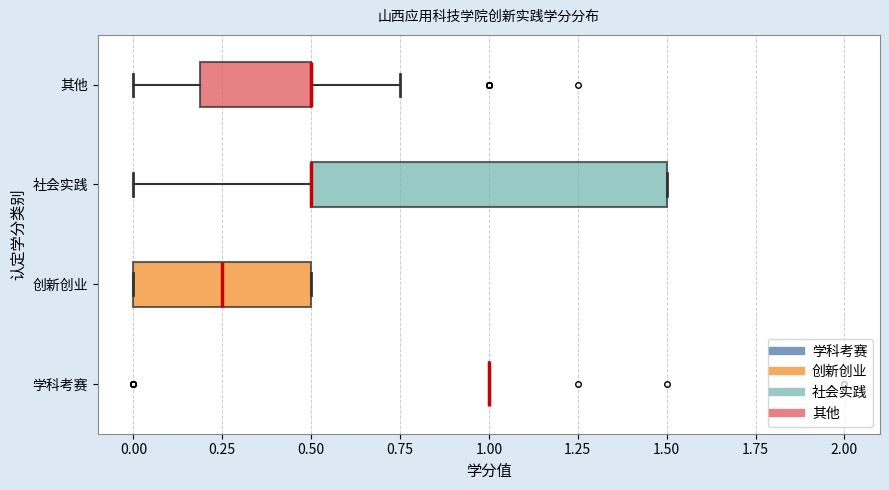

Comparing the boxes themselves (not the whiskers), which one is the widest?

社会实践